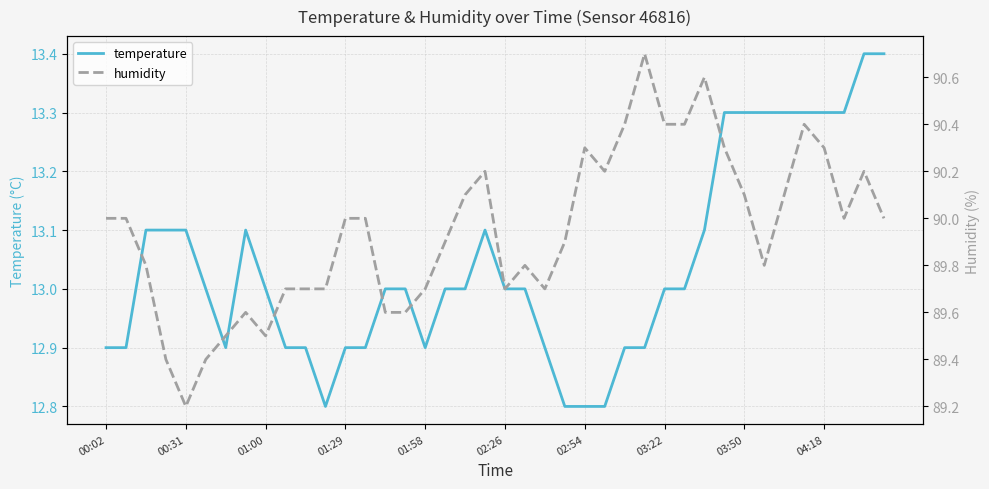

What are all the series names shown in the legend?

temperature, humidity